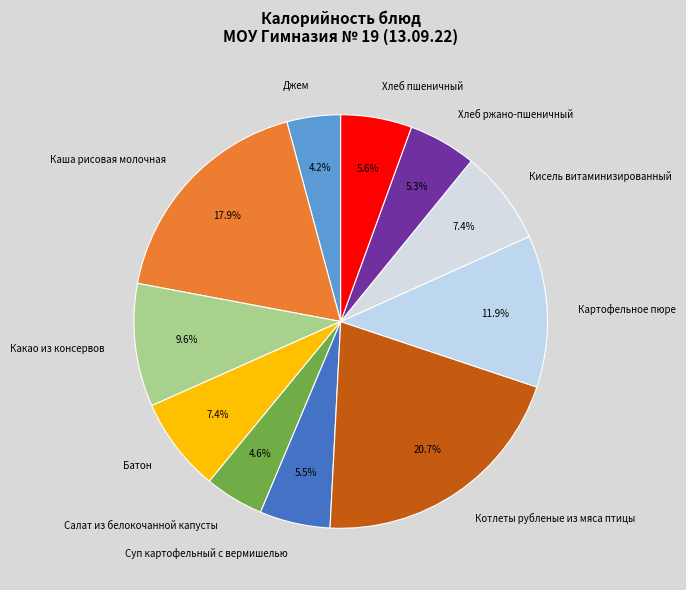

To the nearest percent, what portion does Картофельное пюре represent?

12%